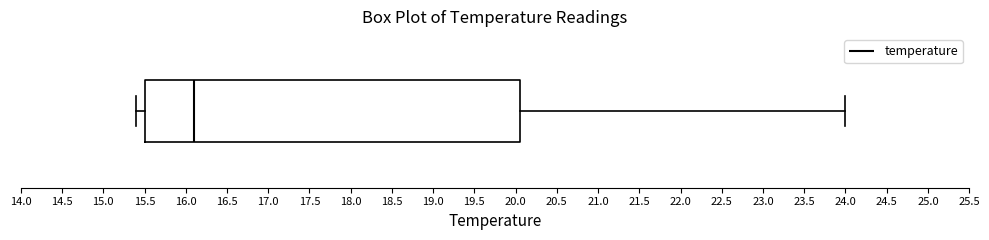

Transcribe this box plot: give where the median line is, the range the box spans, and where the two whiskers end, as read against the x-axis. The values are not printed on the chart, so give them approximately, as read against the axis.

median 16.10, box 15.50 to 20.05, whiskers 15.40 to 24.00